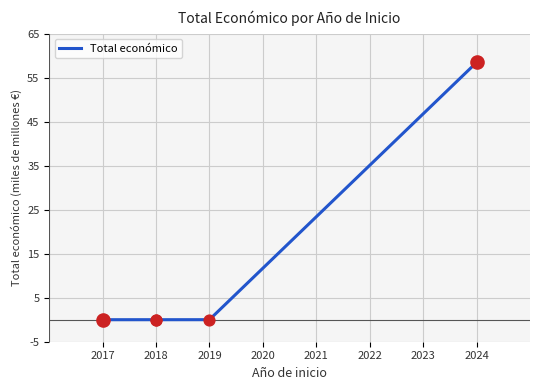

Between 2018 and 2024, which is larger?

2024